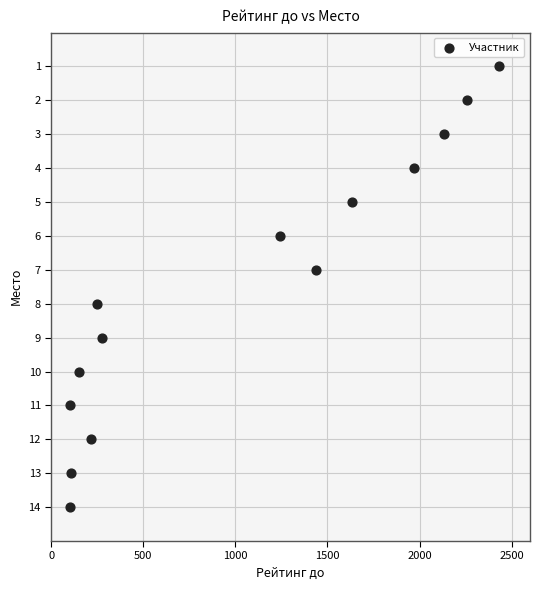

What is the range of Y values (max minus min)?

13